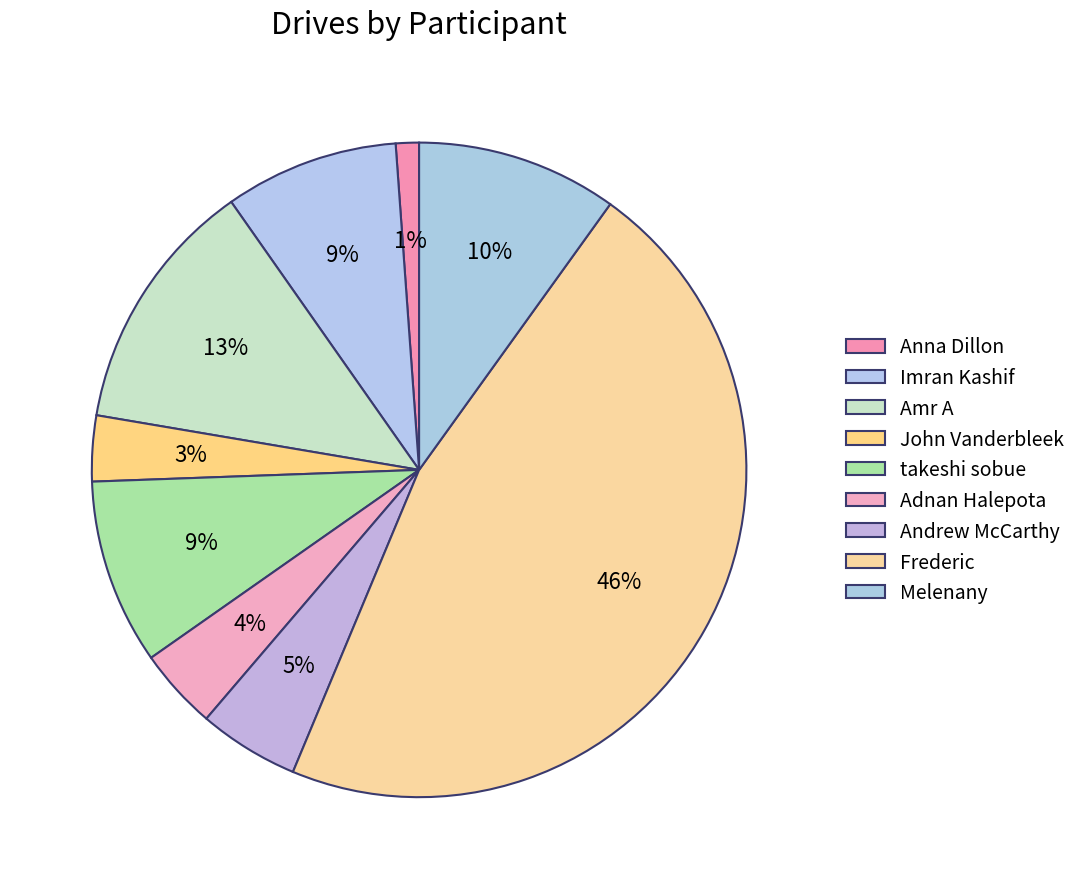

The Adnan Halepota slice represents 4% of the pie. True or false?

True